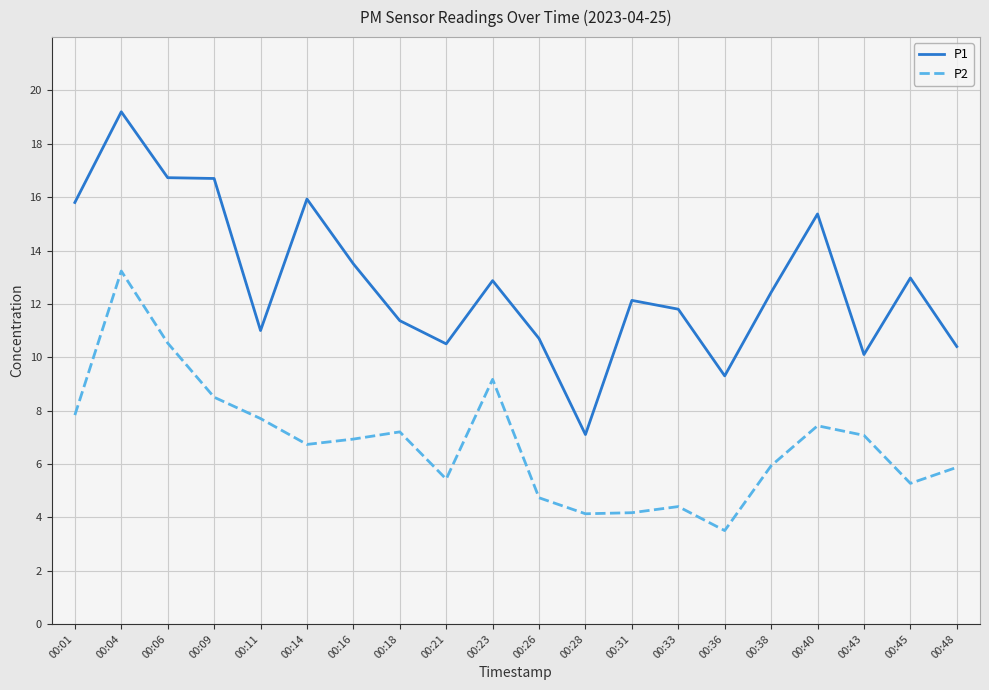

True or false: P2 and P1 cross at least once.

False